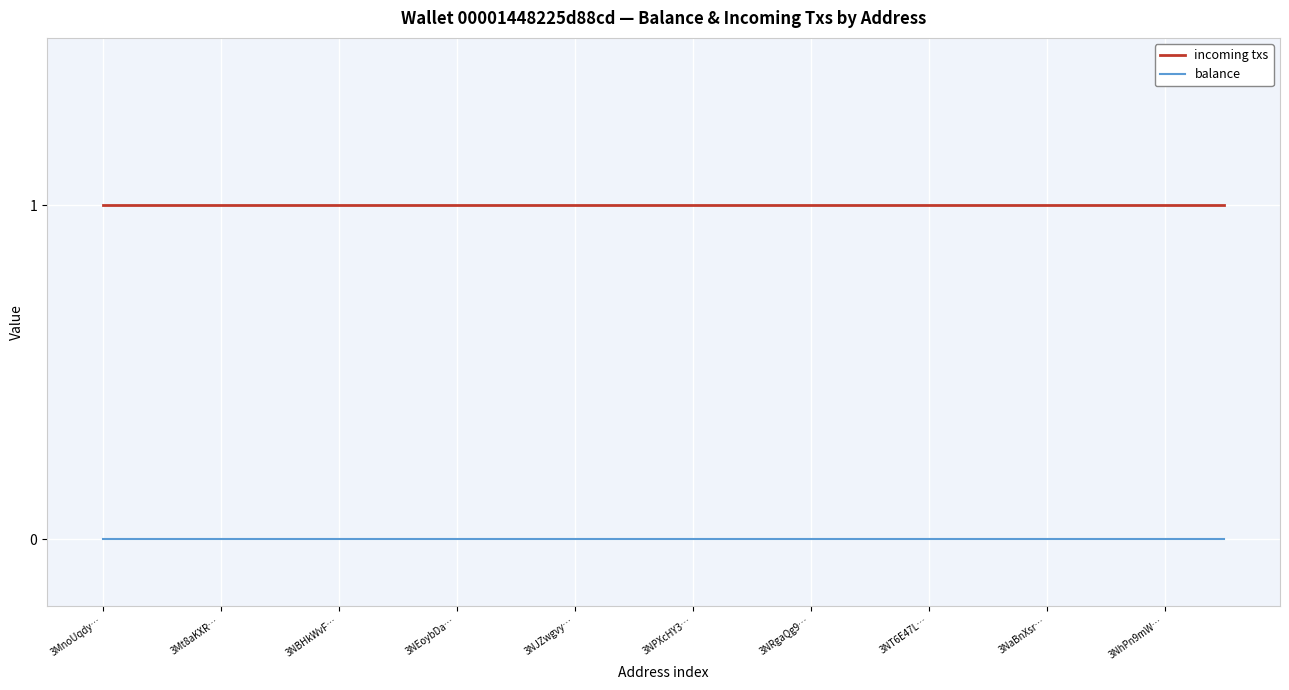

List the series in order of their overall mean, lowest first.

balance, incoming txs